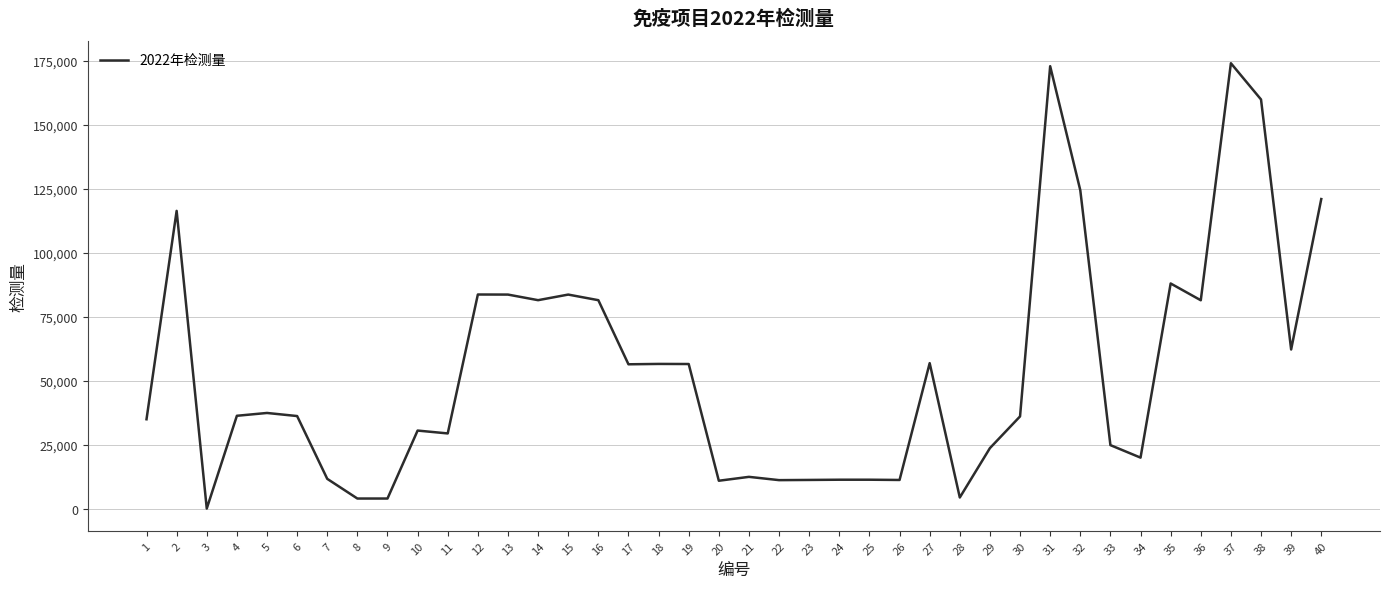

What is the difference between the maximum and minimum values?

173741